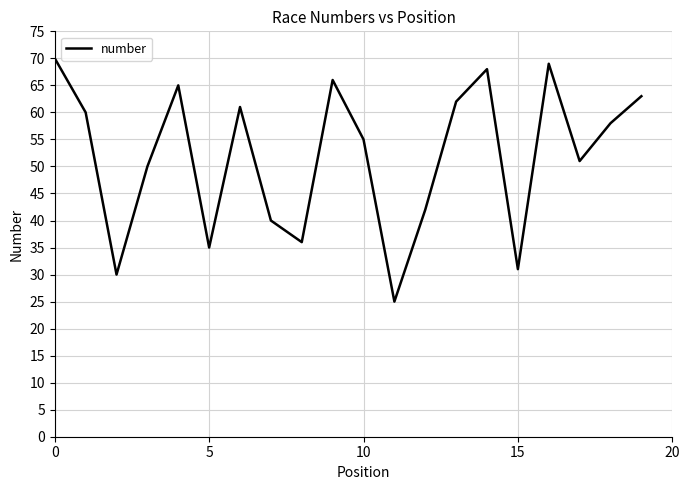

What is the maximum value shown in the chart?

70